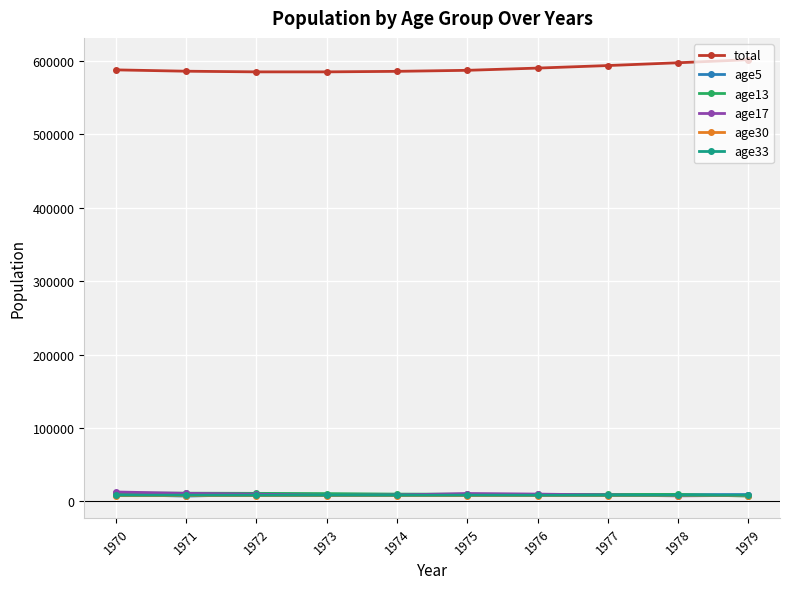

What is the approximate value of age13 at 1970, to the nearest 100?

11300